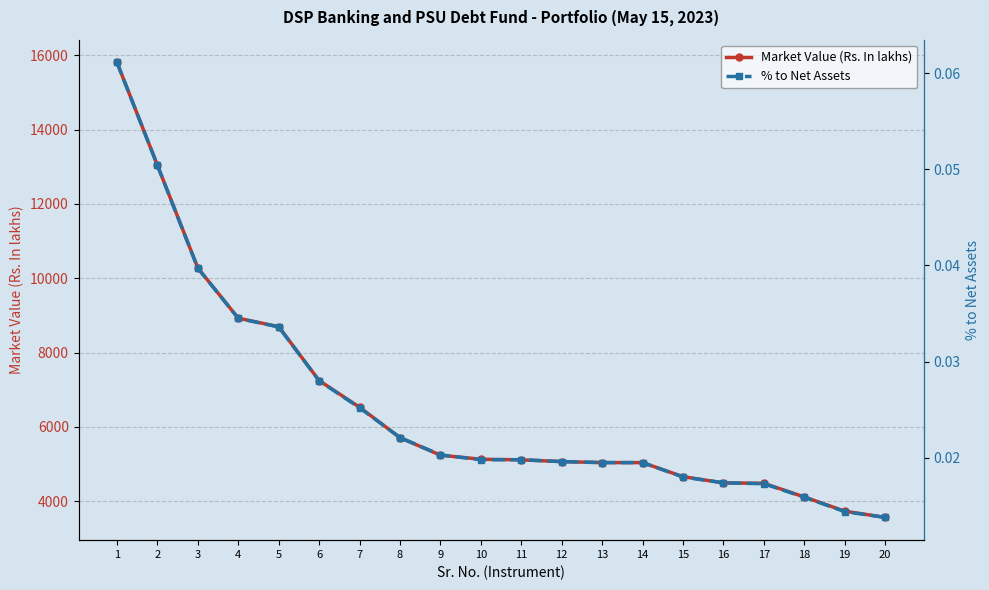

Reading left to right, extract all data points from this chart.

Market Value (Rs. In lakhs): 15805.8	13039.5	10275.5	8924.7	8697.3	7246.2	6529.6	5711.7	5239.8	5130.5	5114.7	5067.5	5040.6	5039.7	4661.4	4494.6	4483.5	4115.2	3733.4	3565.7
% to Net Assets: 0.1	0.1	0.0	0.0	0.0	0.0	0.0	0.0	0.0	0.0	0.0	0.0	0.0	0.0	0.0	0.0	0.0	0.0	0.0	0.0